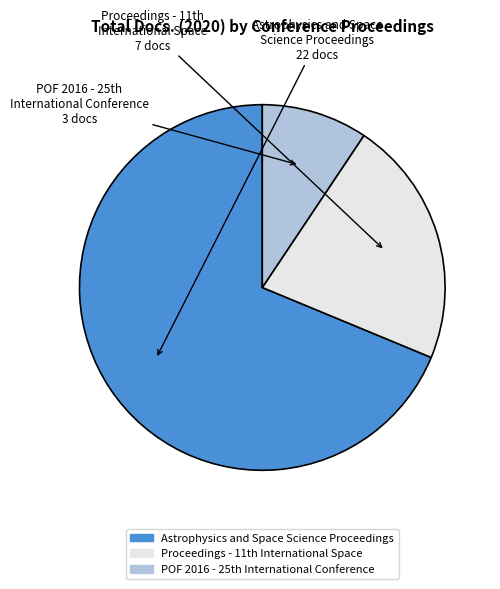

Rank the categories by value from highest to lowest.

Astrophysics and Space Science Proceedings, Proceedings - 11th International Space, POF 2016 - 25th International Conference